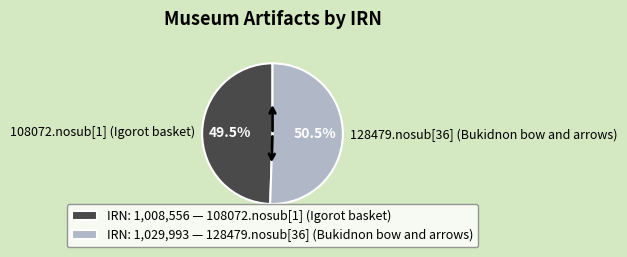

To the nearest percent, what is the average slice percentage?

50%